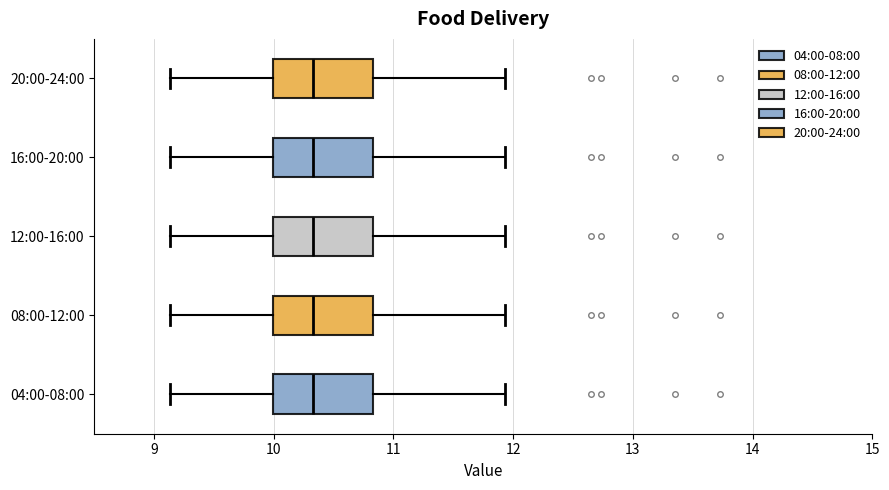

Where does the left whisker of the box for 20:00-24:00 end on the x-axis? The values are not printed on the chart, so give them approximately, as read against the axis.

9.1